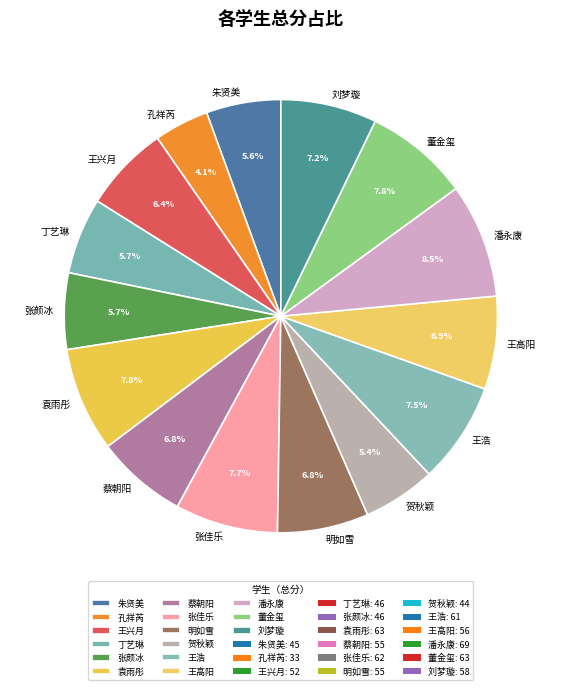

To the nearest percent, what portion does 朱贤美 represent?

6%